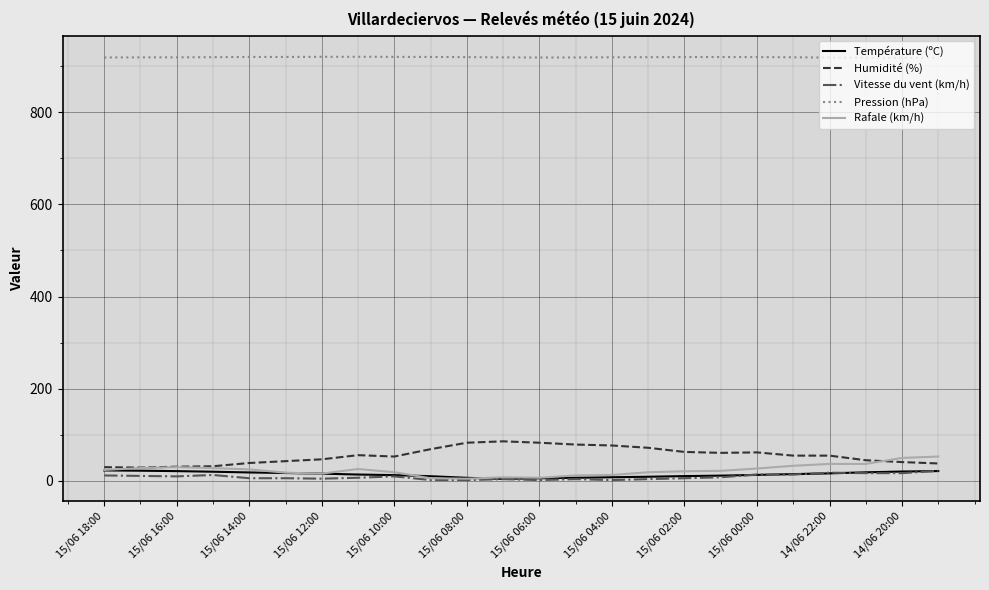

What is the highest value of the Humidité (%) series?

86.0